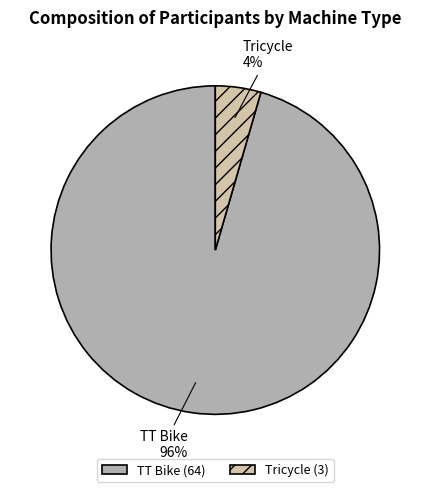

What percentage is the Tricycle slice, to the nearest percent?

4%